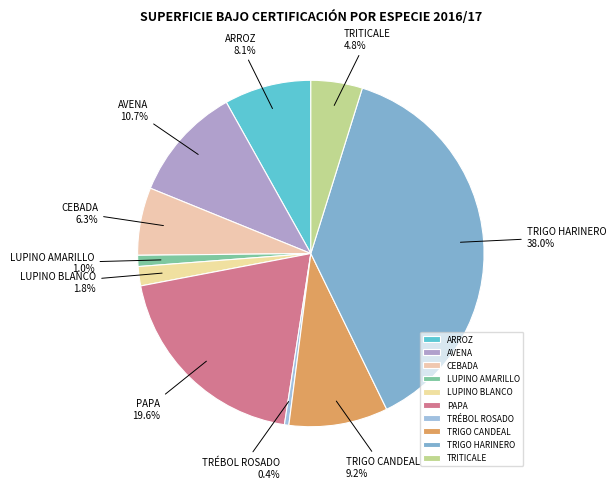

To the nearest percent, what portion does AVENA represent?

11%